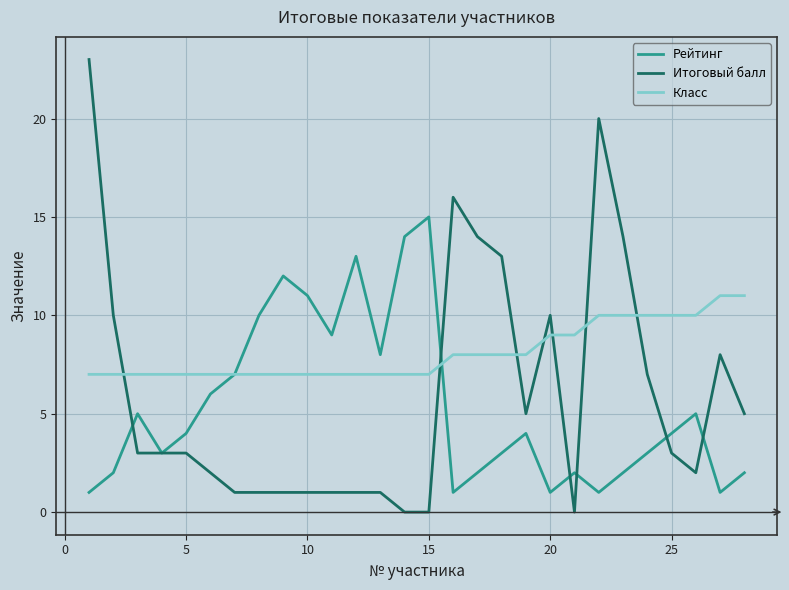

At how many categories does at least one series exceed 4?

28